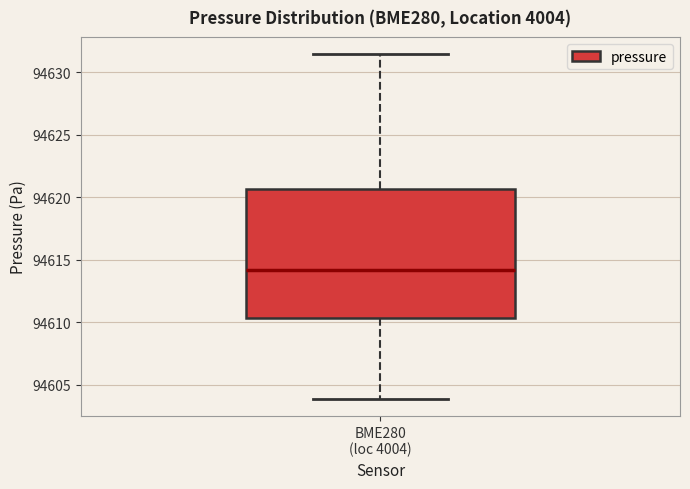

Where is the upper edge of the box for BME280 (loc 4004) on the y-axis? The values are not printed on the chart, so give them approximately, as read against the axis.

94620.5